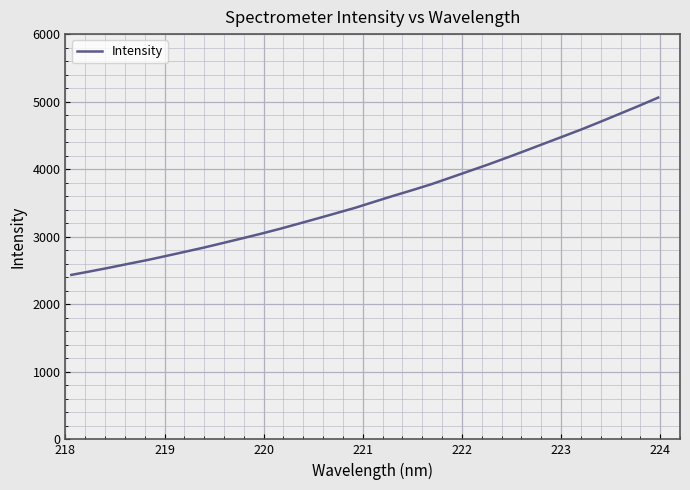

How many values exceed 3518?

16